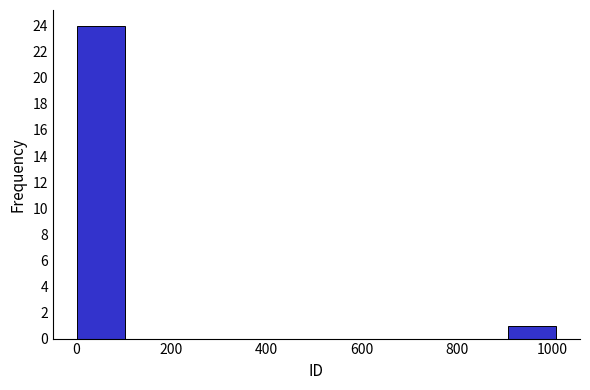

How tall is the bar that spans 900 to 1000 on the x-axis? Neither the bar edges nor the heights are printed on the chart, so give them approximately, as read against the axes.

1